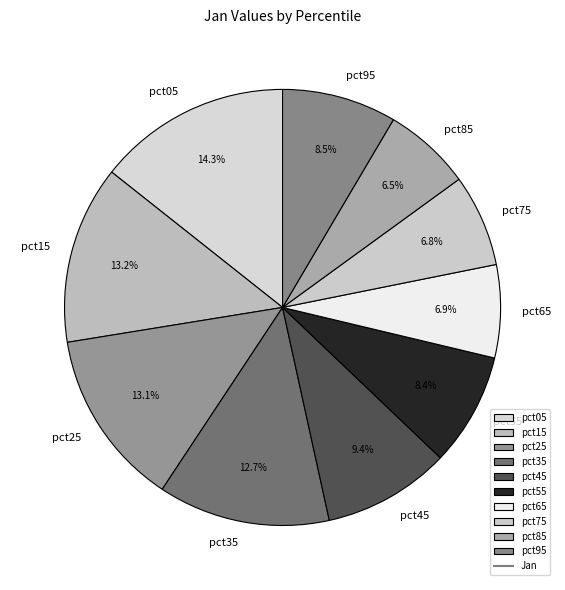

How much of the chart is everything except pct75?

93.2%